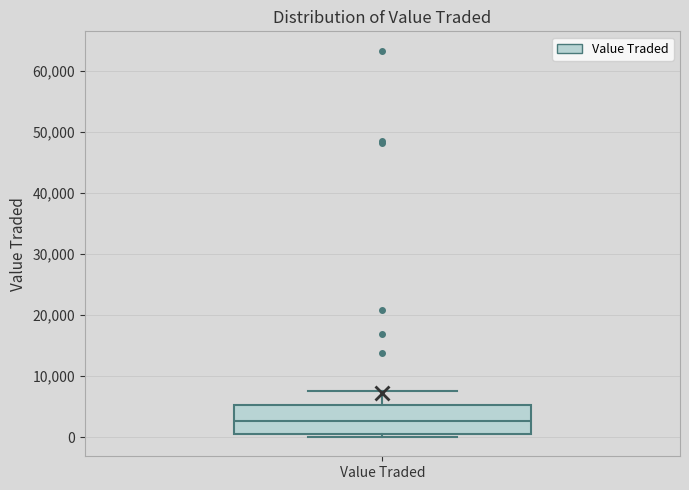

Transcribe this box plot: give where the median line is, the range the box spans, and where the two whiskers end, as read against the y-axis. The values are not printed on the chart, so give them approximately, as read against the axis.

median 3000, box 1000 to 5000, whiskers 0 to 8000